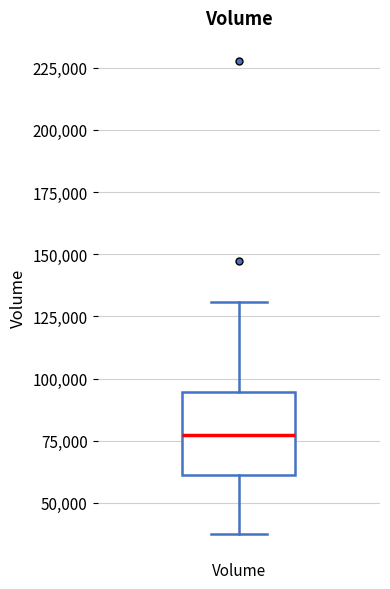

Read this box plot against the y-axis: the position of the median line, the range covered by the box, and the ends of both whiskers. The values are not printed on the chart, so give them approximately, as read against the axis.

median 80000, box 60000 to 95000, whiskers 40000 to 130000